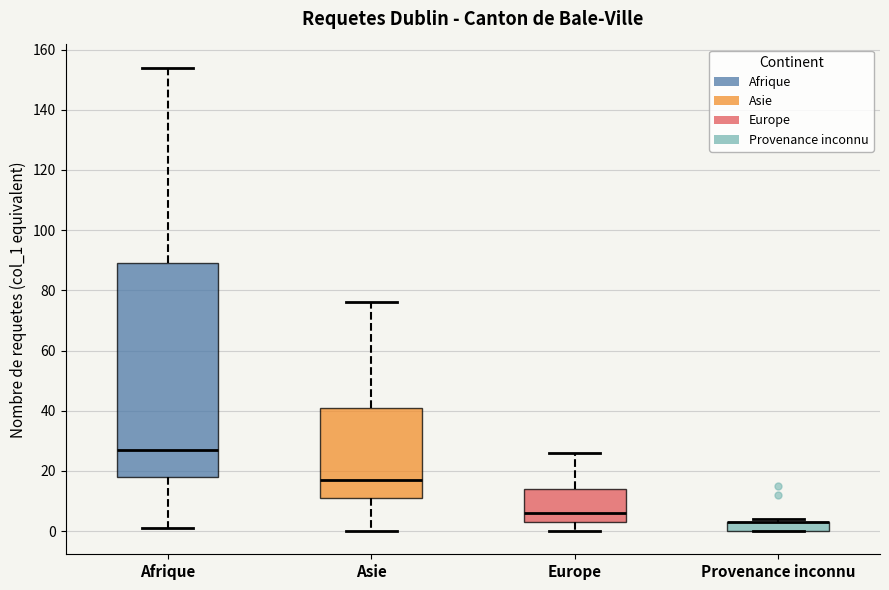

Reading left to right, read every box against the y-axis: the position of its median line, the range the box covers, and the ends of its whiskers. The values are not printed on the chart, so give them approximately, as read against the axis.

Afrique: median 28, box 18 to 90, whiskers 2 to 154
Asie: median 18, box 12 to 42, whiskers 0 to 76
Europe: median 6, box 4 to 14, whiskers 0 to 26
Provenance inconnu: median 4 (drawn on the box's upper edge), box 0 to 4, whiskers 0 to 4 (just above the box's upper edge)